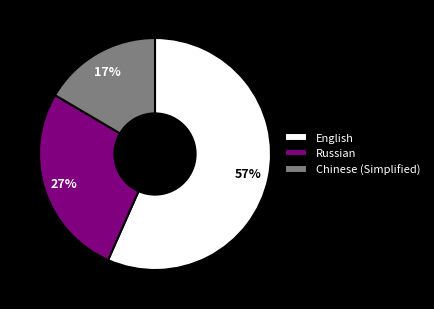

Which slice is the largest?

English